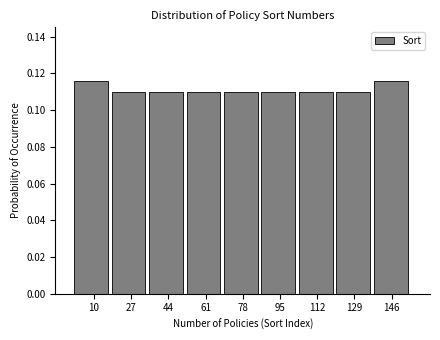

How tall is the bar that spans 52 to 70 on the x-axis? Neither the bar edges nor the heights are printed on the chart, so give them approximately, as read against the axes.

0.110